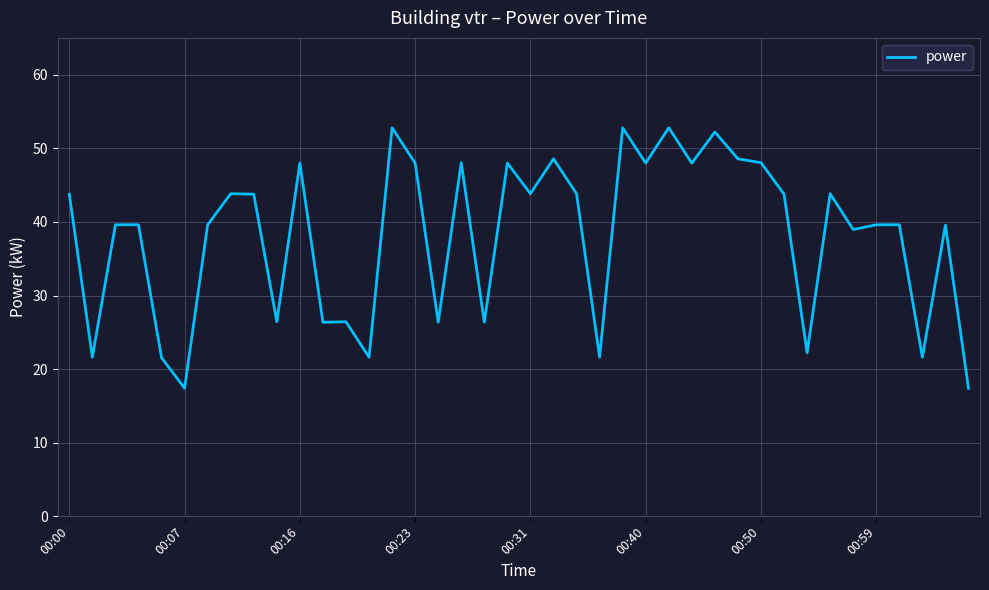

What is the maximum value shown in the chart?

52.8